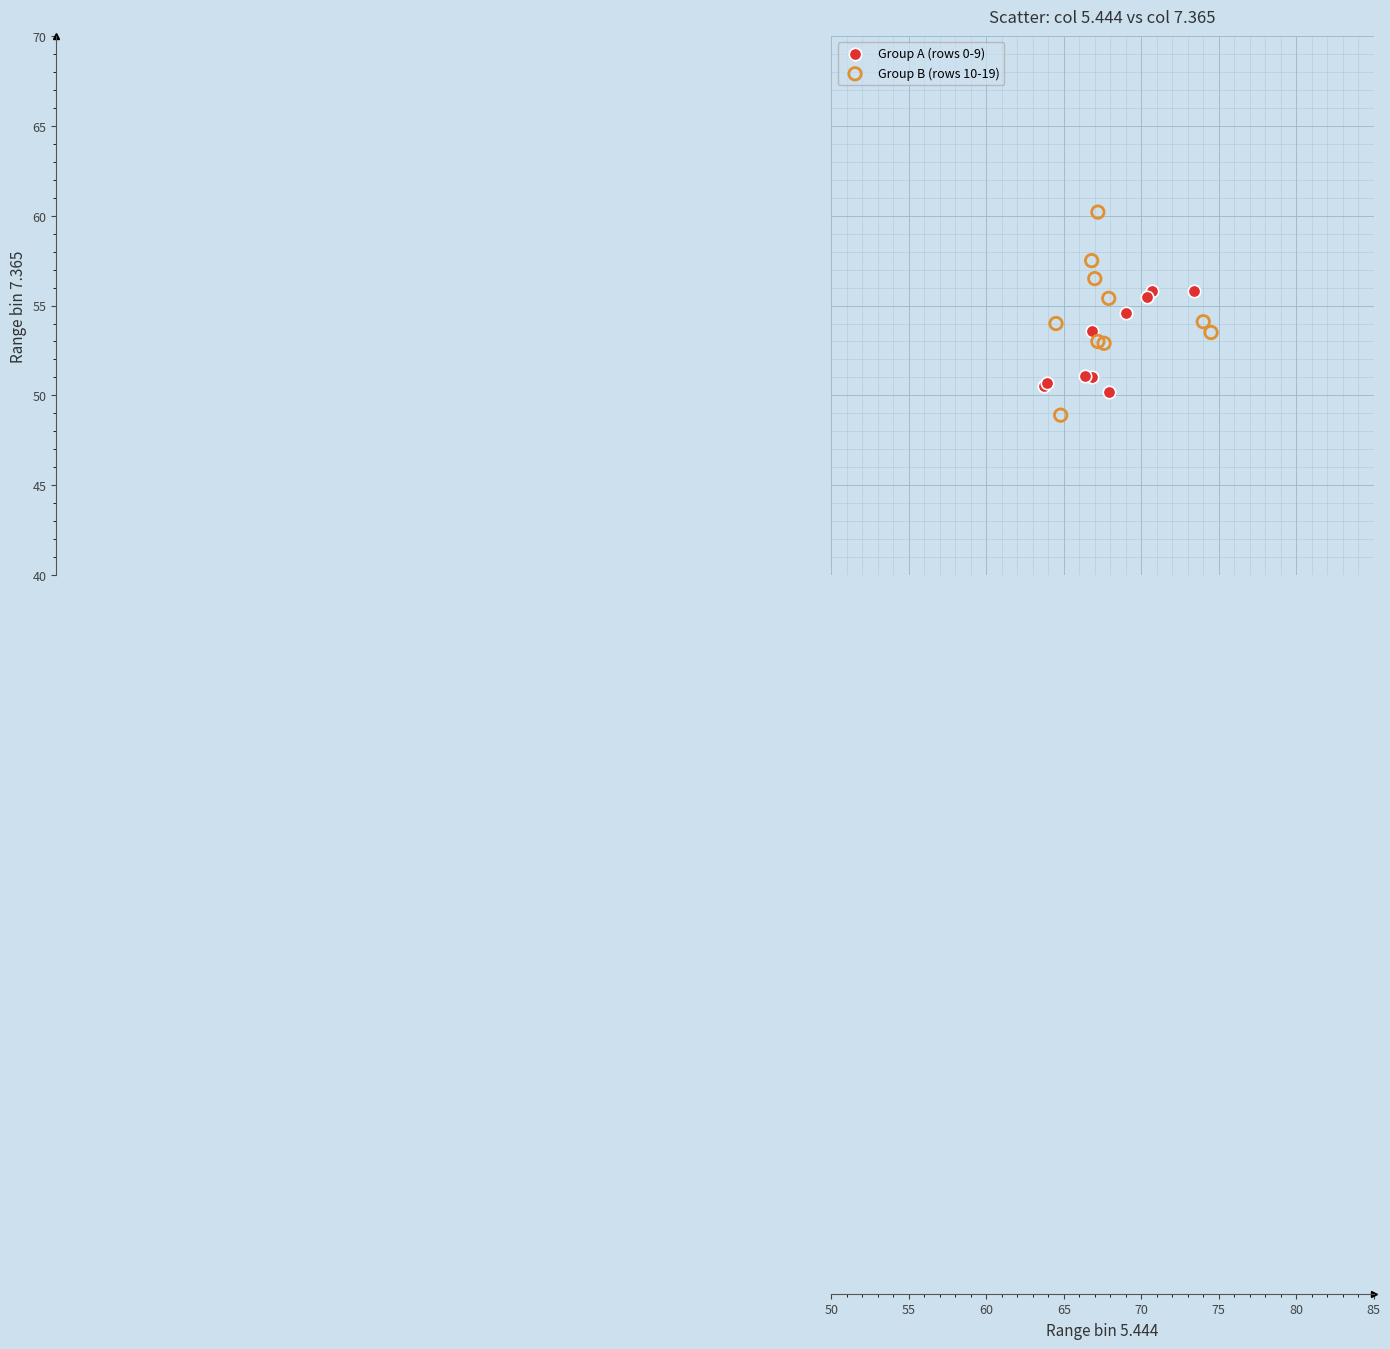

What are all the series names shown in the legend?

Group A (rows 0-9), Group B (rows 10-19)